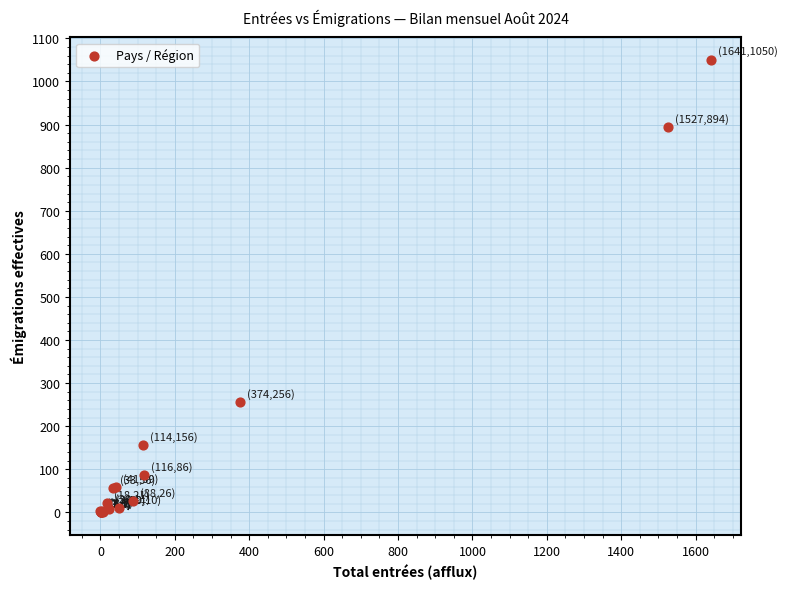

What Y value in the scatter plot is closest to 525?

256